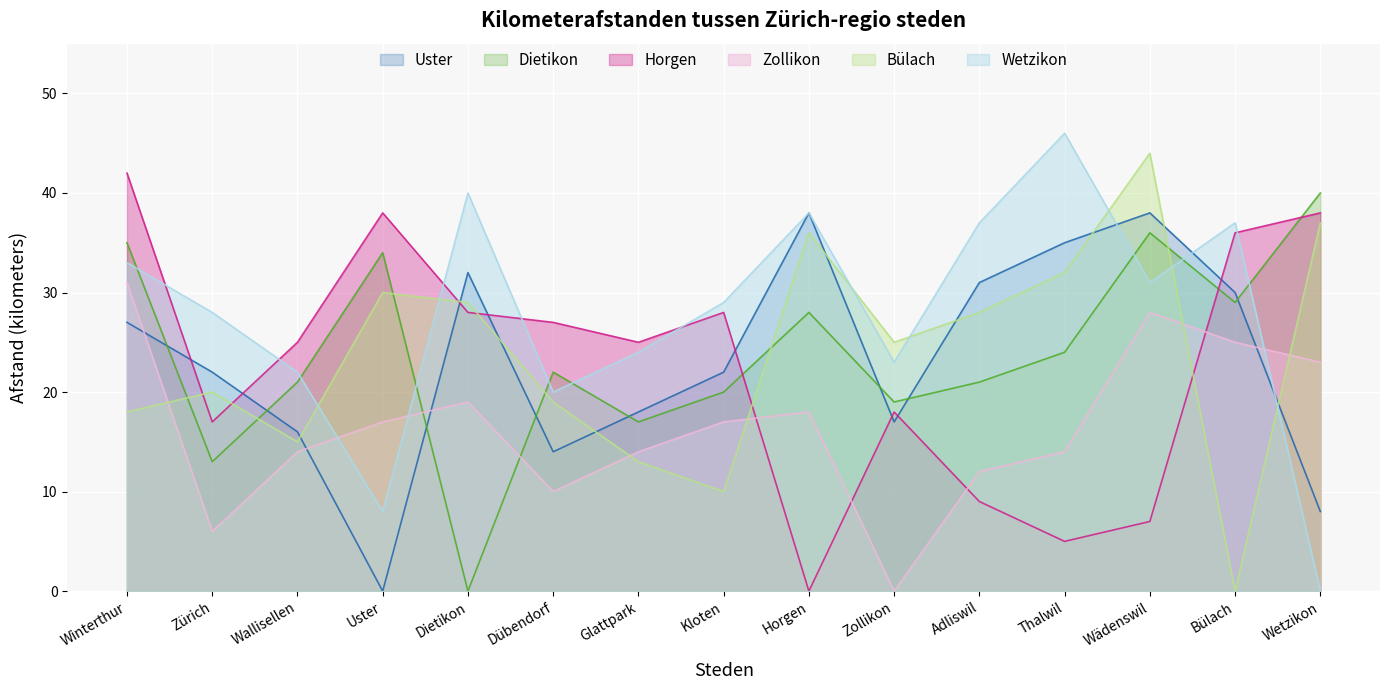

Between which two adjacent categories do Uster and Dietikon first intersect?

Winterthur and Zürich